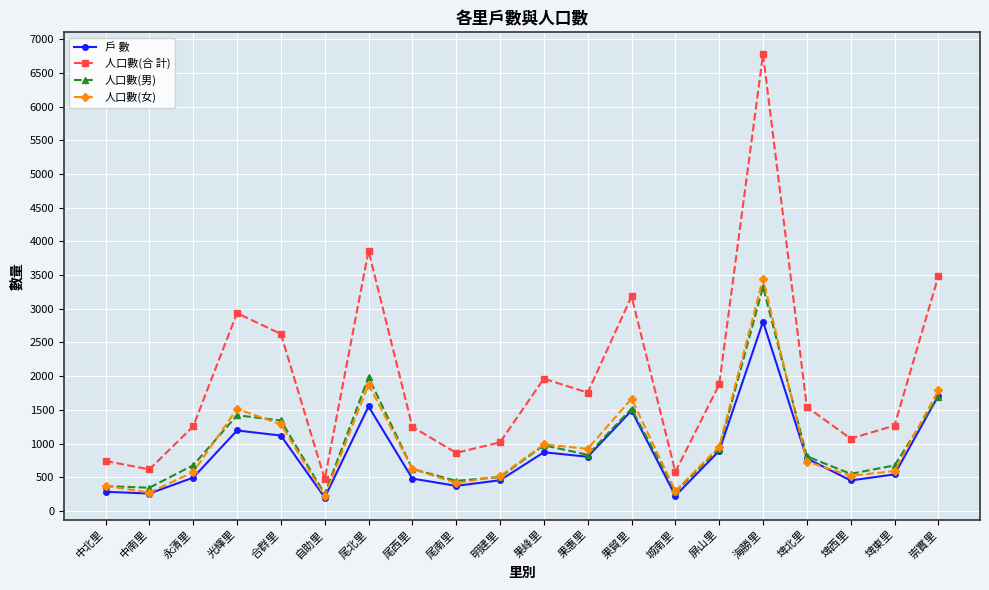

After their last crossing, which series has the higher values: 人口數(男) or 人口數(女)?

人口數(女)